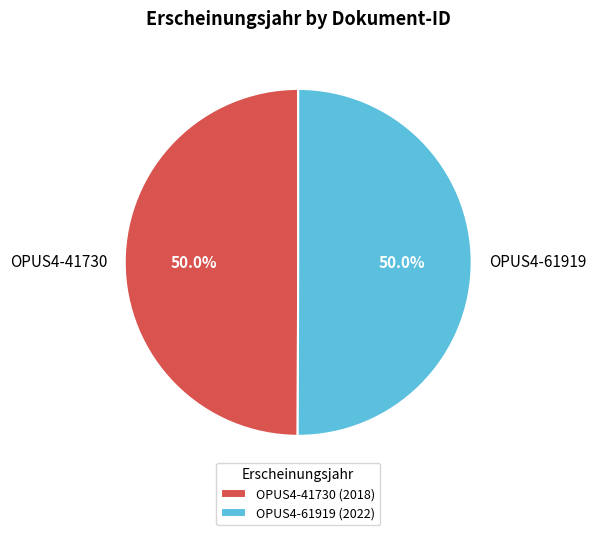

What percentage is NOT represented by OPUS4-41730?

50.0%